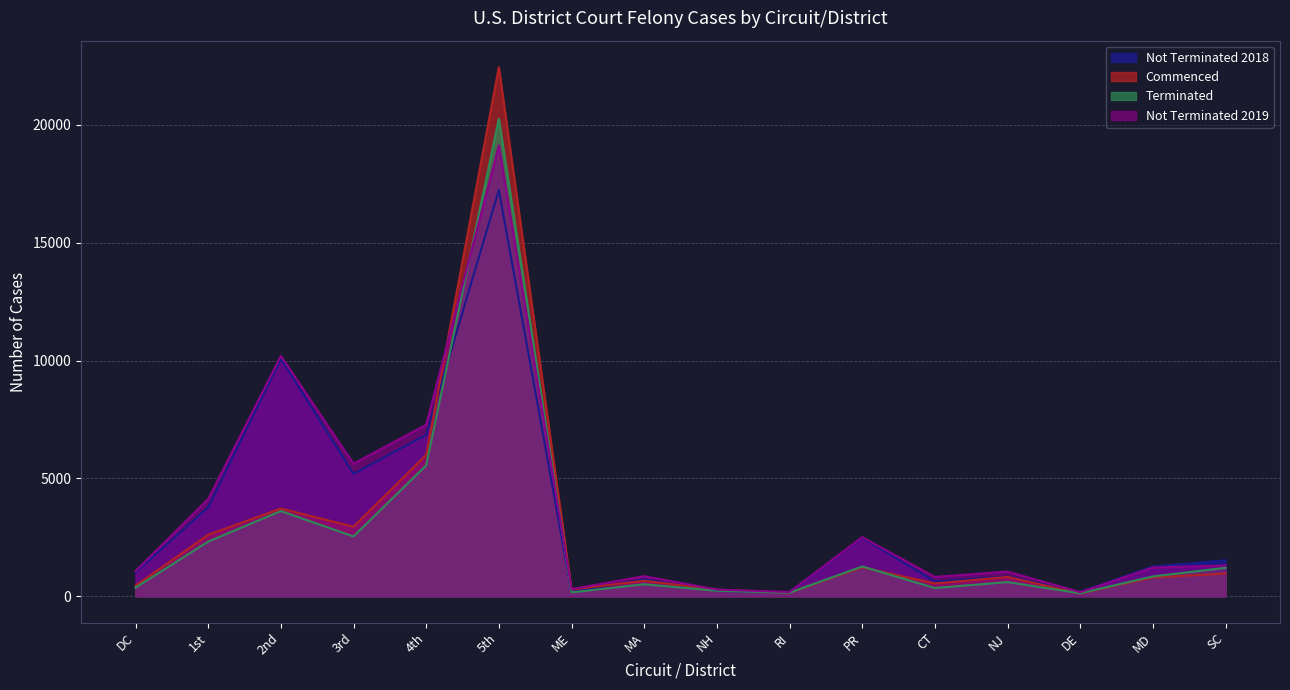

Which series has the largest range (max minus min)?

Commenced